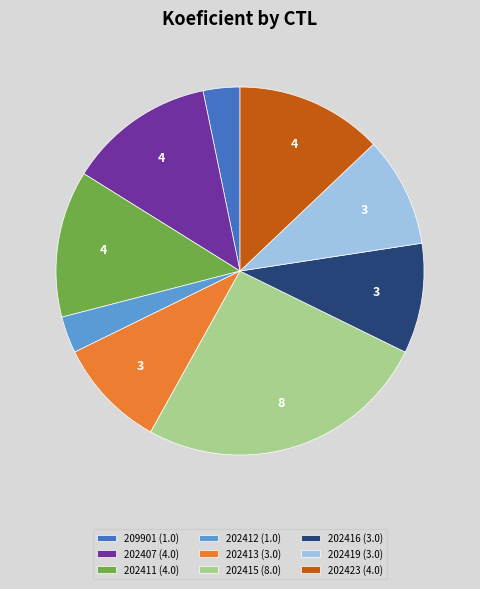

Is there any slice that represents more than half of the pie?

No